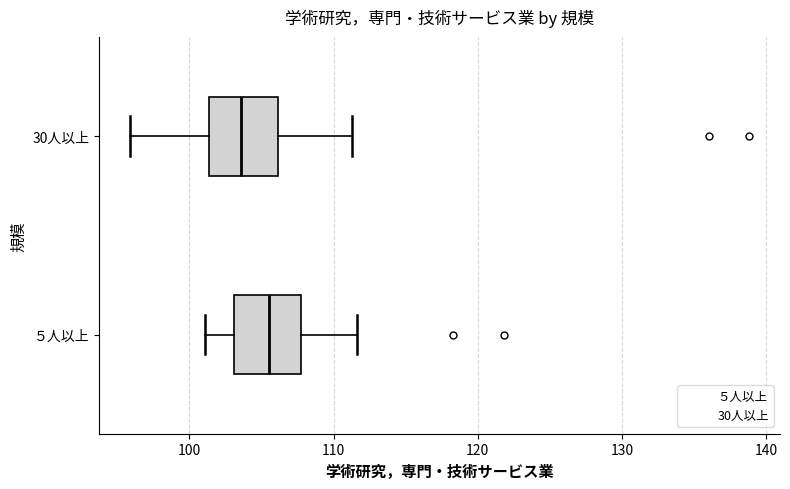

Which box's median line is the furthest to the right?

５人以上